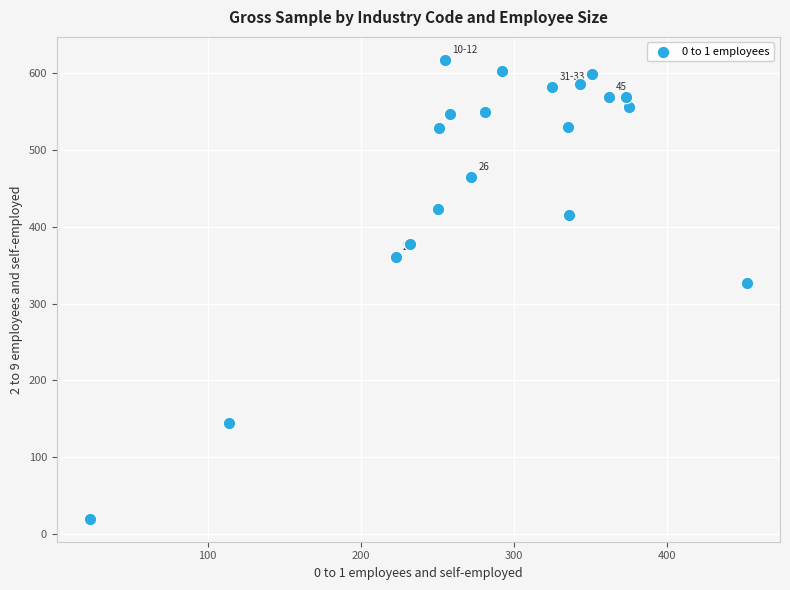

What Y value in the scatter plot is closest to 318?

327